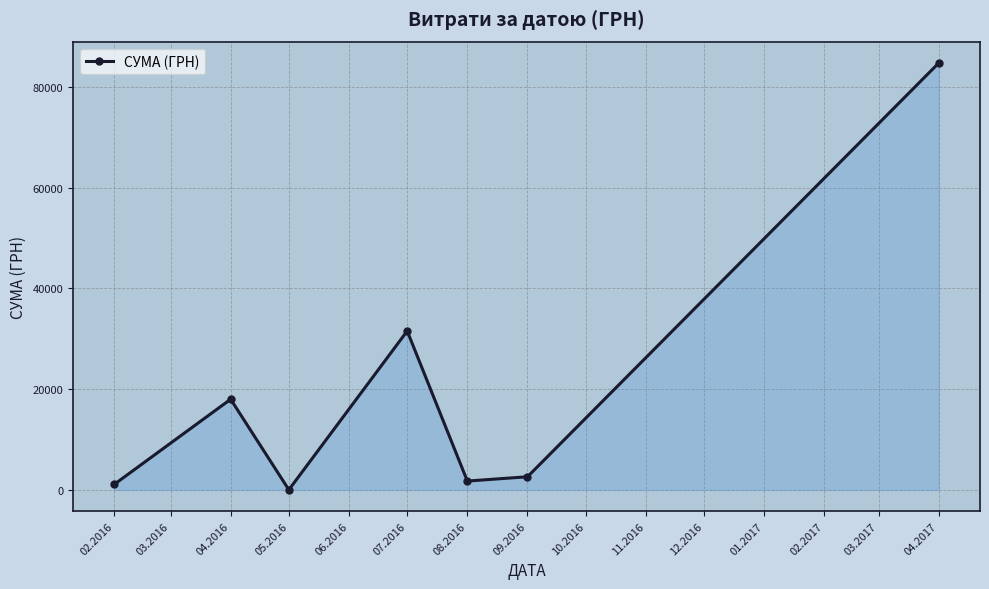

What is the value of the 6th point from the left?

2599.2